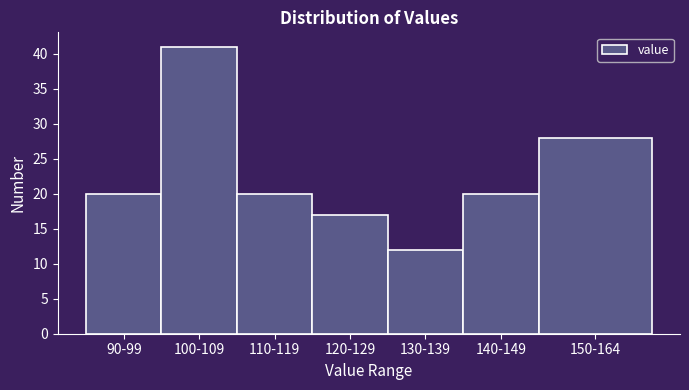

Reading right to left, extract all data points from this chart.

28	20	12	17	20	41	20